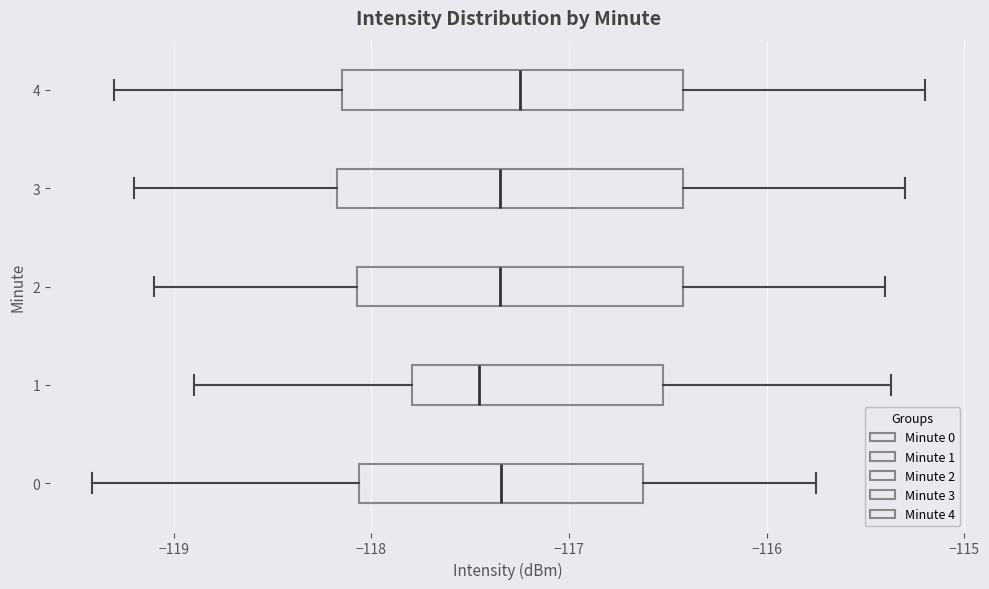

Where does the median line of the box at y = 4 sit on the x-axis? The values are not printed on the chart, so give them approximately, as read against the axis.

-117.2